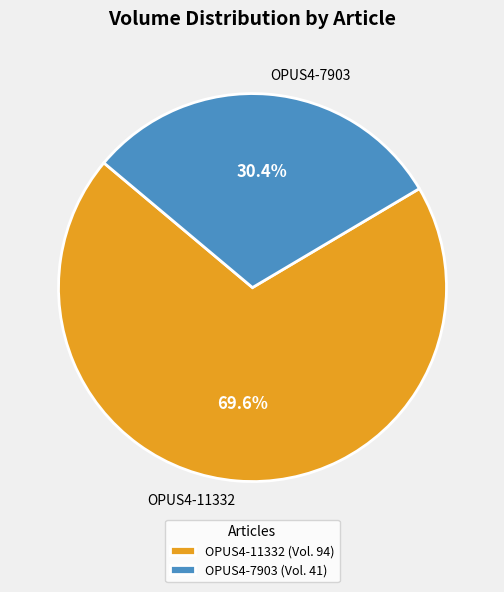

Does OPUS4-11332 account for over 50% of the chart?

Yes